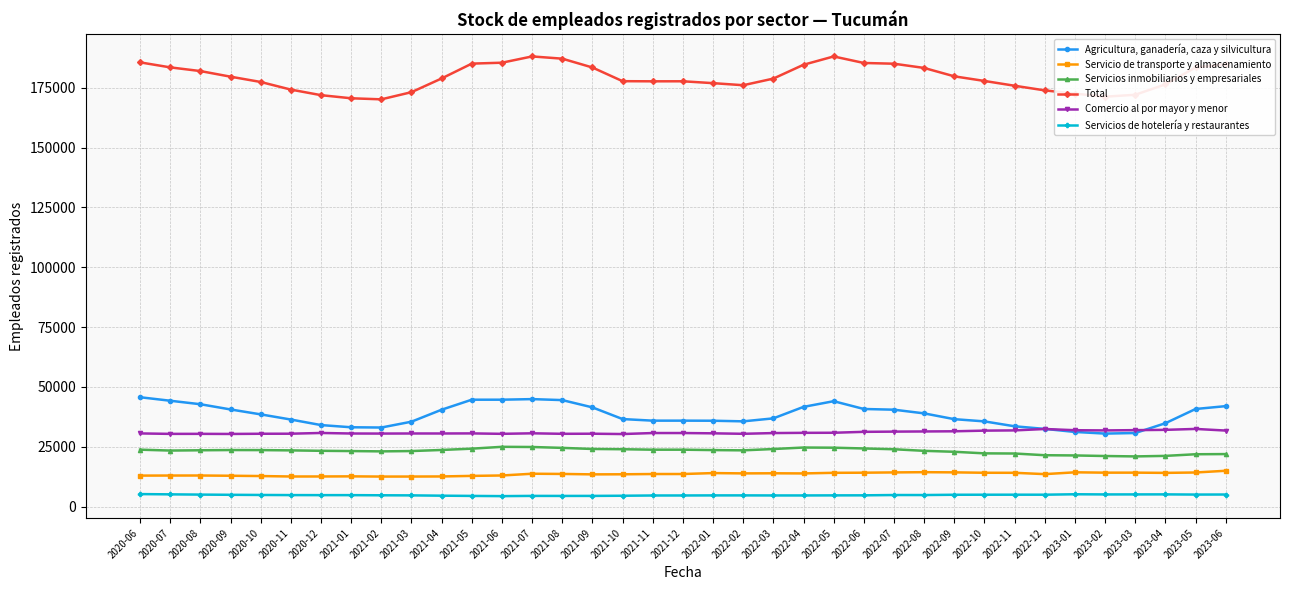

What is the minimum value for Servicios inmobiliarios y empresariales?

20977